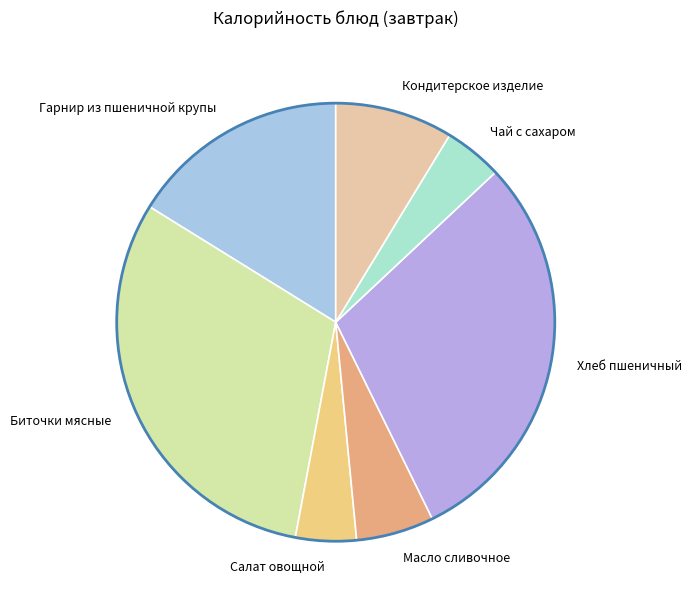

Is the sum of Масло сливочное and Хлеб пшеничный greater than half?

No